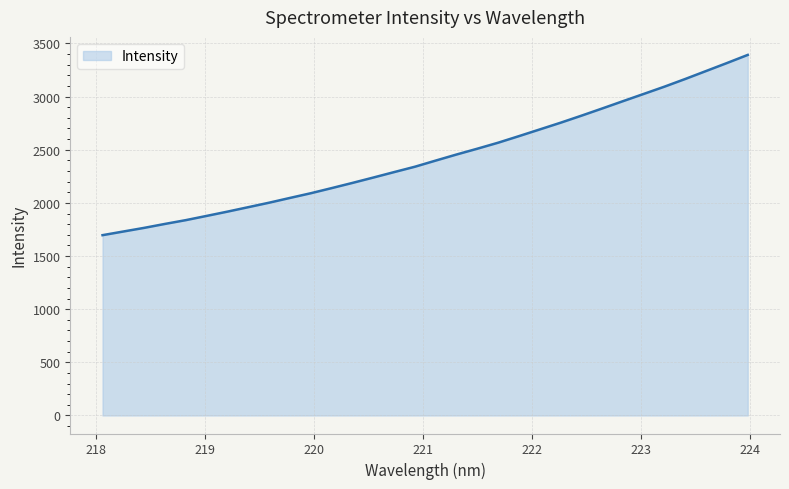

What is the maximum value shown in the chart?

3392.2